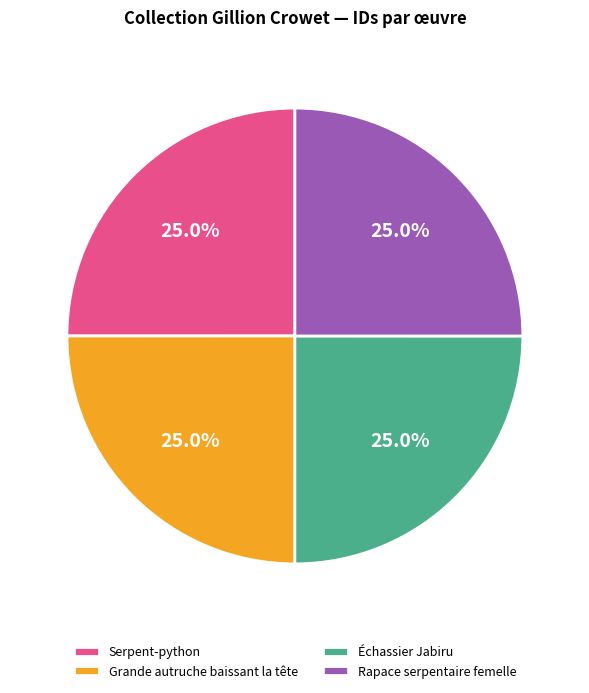

Count the number of slices in the pie.

4